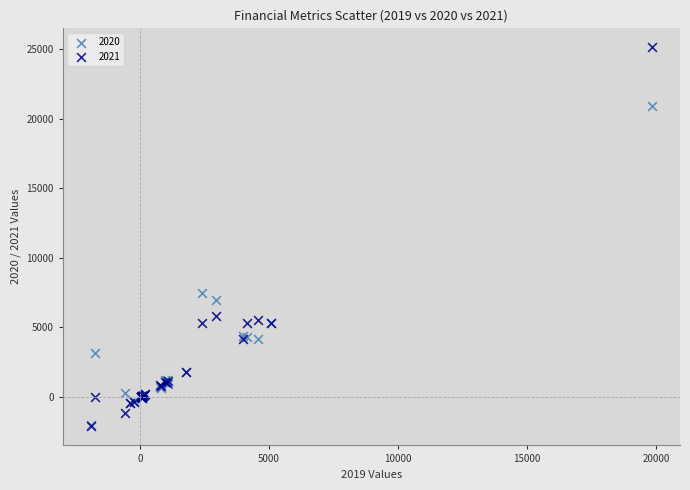

Which series reaches the maximum Y coordinate?

2021